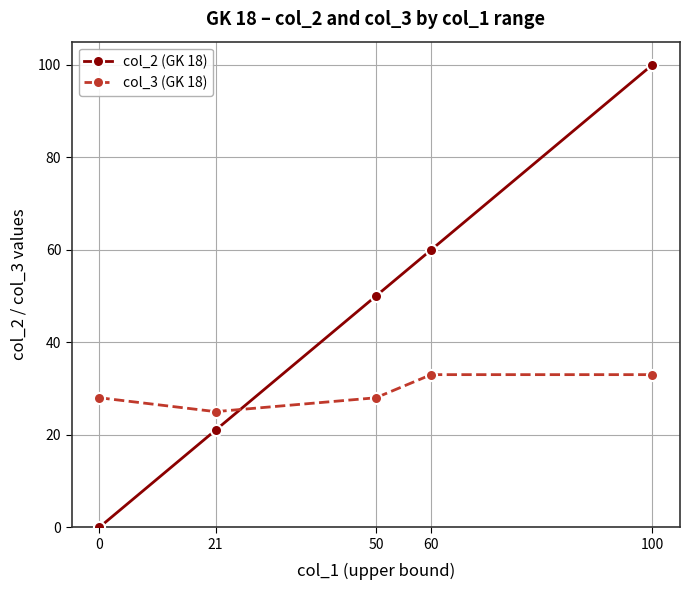

How many positive values does the col_2 (GK 18) series have?

4